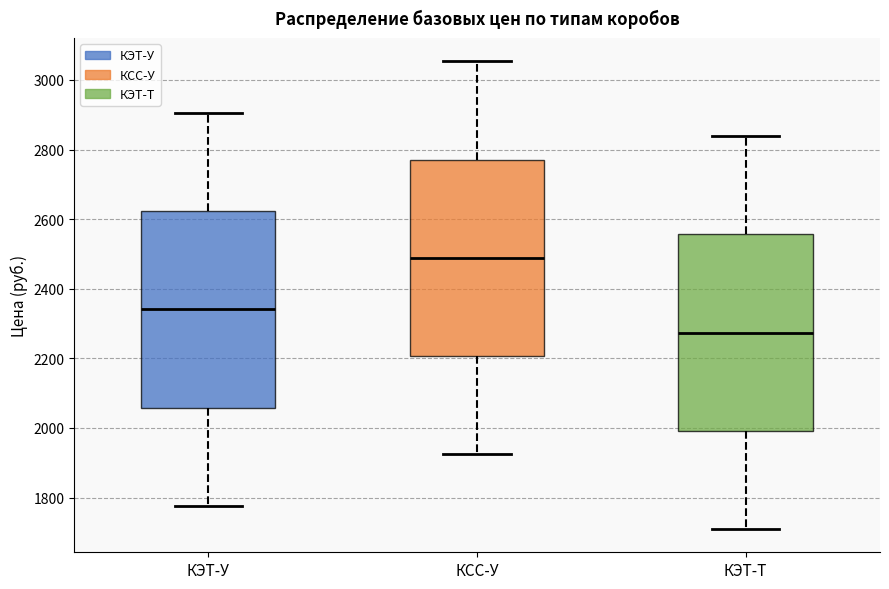

Reading left to right, transcribe this box plot: for each box, give where its median line is, the range the box spans, and where its two whiskers end, as read against the y-axis. The values are not printed on the chart, so give them approximately, as read against the axis.

КЭТ-У: median 2340, box 2060 to 2620, whiskers 1780 to 2900
КСС-У: median 2480, box 2200 to 2780, whiskers 1920 to 3060
КЭТ-Т: median 2280, box 2000 to 2560, whiskers 1720 to 2840